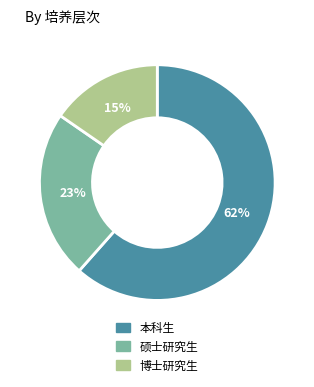

To the nearest percent, what is the average slice percentage?

33%